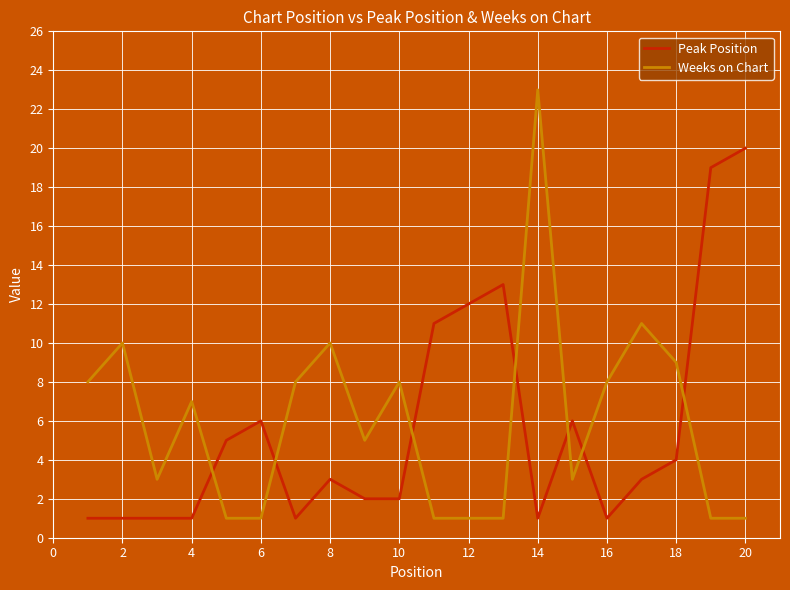

After their last crossing, which series has the higher values: Peak Position or Weeks on Chart?

Peak Position